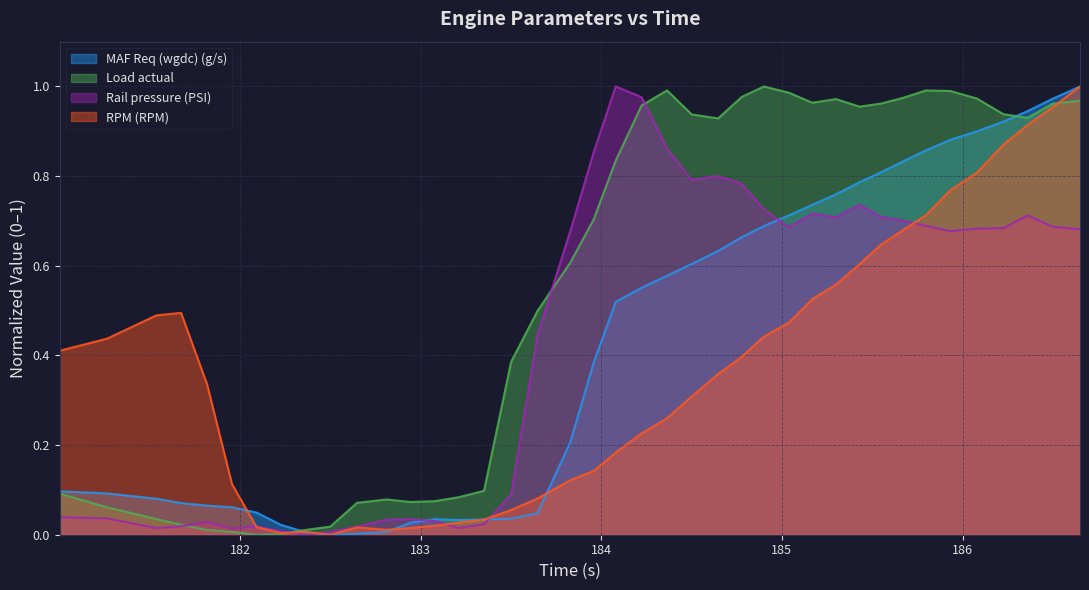

Which series has the largest total across all categories?

Load actual